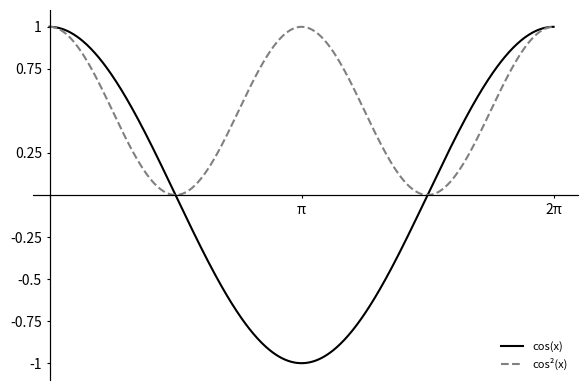

Which series has the largest total across all categories?

cos²(x)